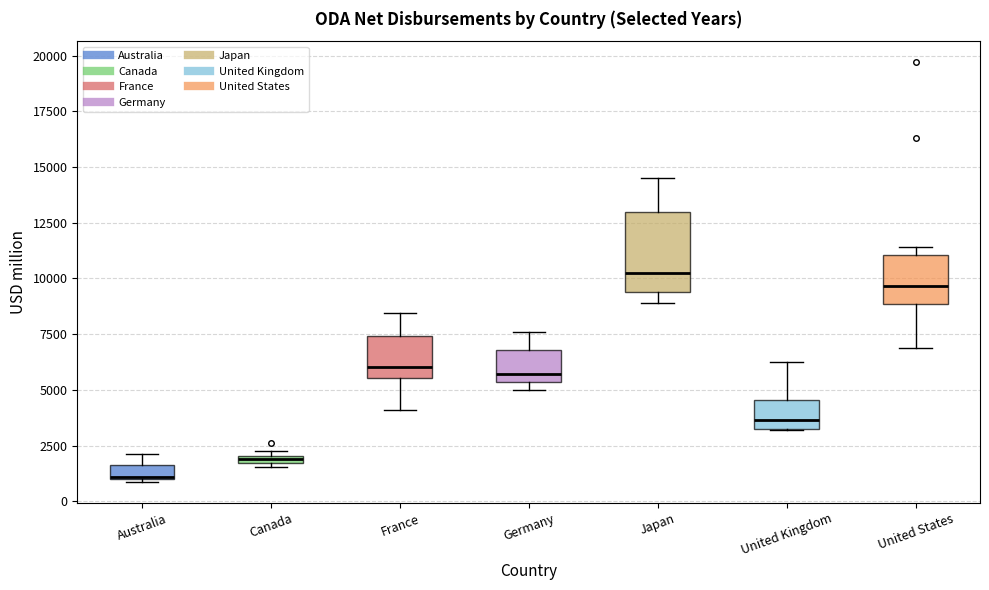

Where is the upper edge of the box for Canada on the y-axis? The values are not printed on the chart, so give them approximately, as read against the axis.

2000